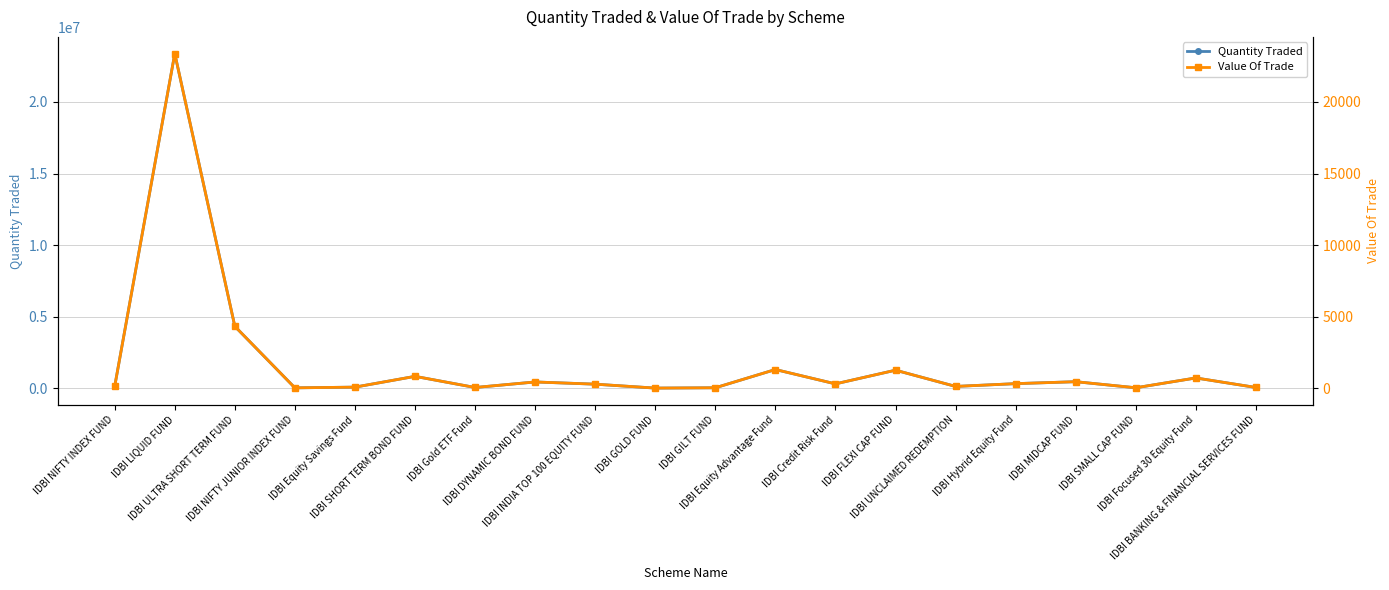

Which category has the highest value in the Value Of Trade series?

IDBI LIQUID FUND